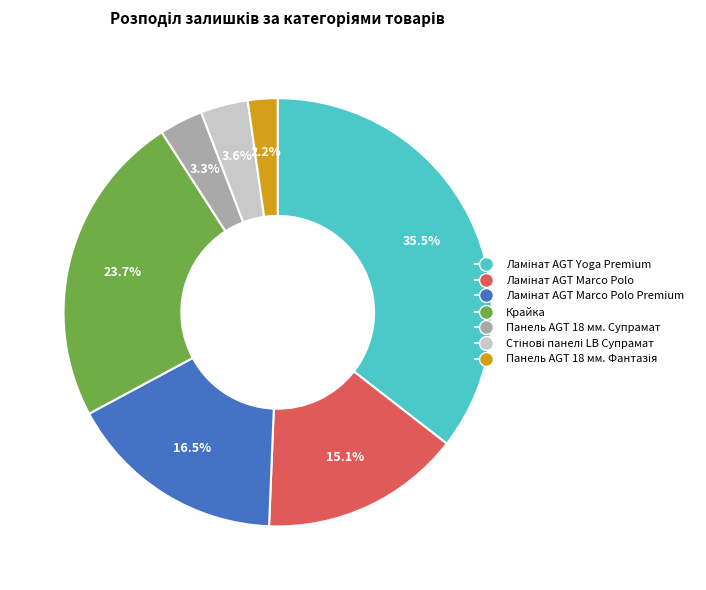

To the nearest percent, what is the difference between the largest and smallest slice percentages?

33%